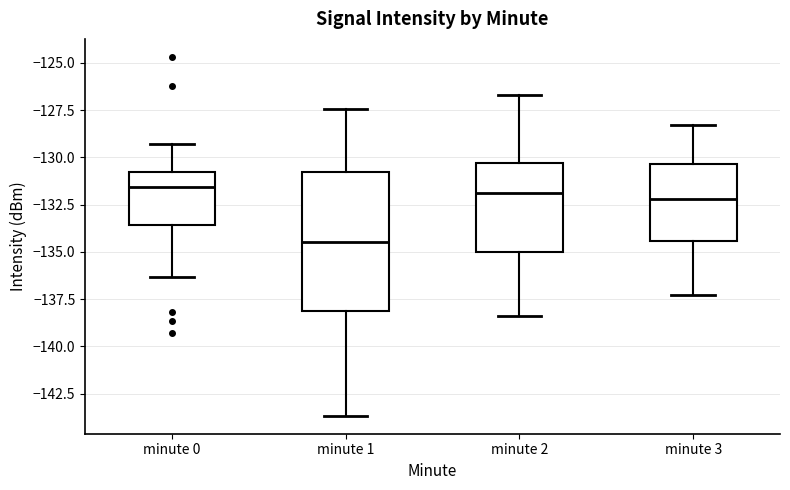

Reading left to right, read every box against the y-axis: the position of its median line, the range the box covers, and the ends of its whiskers. The values are not printed on the chart, so give them approximately, as read against the axis.

minute 0: median -131.5, box -133.5 to -131.0, whiskers -136.5 to -129.5
minute 1: median -134.5, box -138.0 to -131.0, whiskers -143.5 to -127.5
minute 2: median -132.0, box -135.0 to -130.5, whiskers -138.5 to -126.5
minute 3: median -132.0, box -134.5 to -130.5, whiskers -137.5 to -128.5